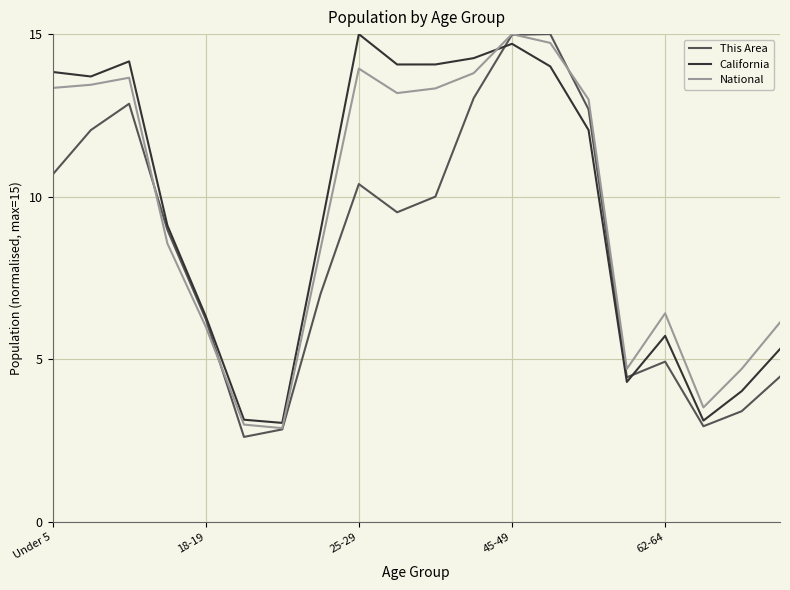

What is the greatest value displayed?

15.0